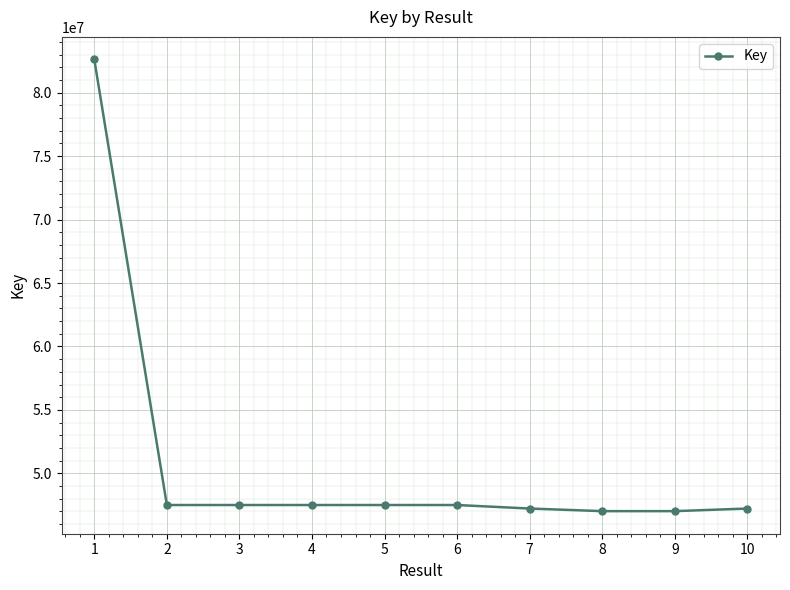

How many lines are shown in the chart?

1